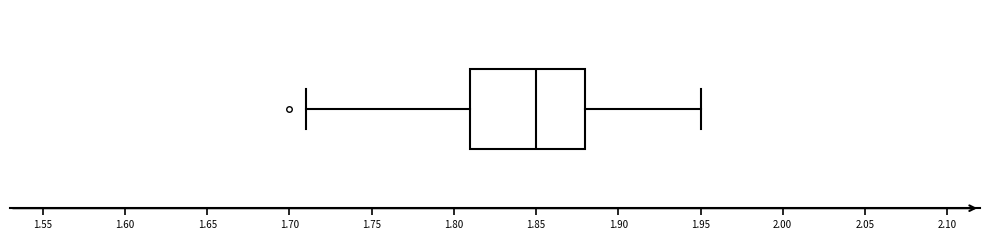

Transcribe this box plot: give where the median line is, the range the box spans, and where the two whiskers end, as read against the x-axis. The values are not printed on the chart, so give them approximately, as read against the axis.

median 1.85, box 1.81 to 1.88, whiskers 1.71 to 1.95